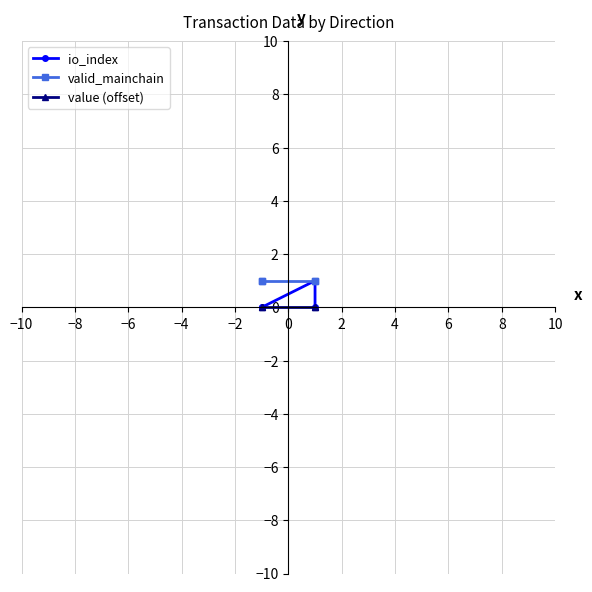

Does the chart have visible grid lines?

Yes